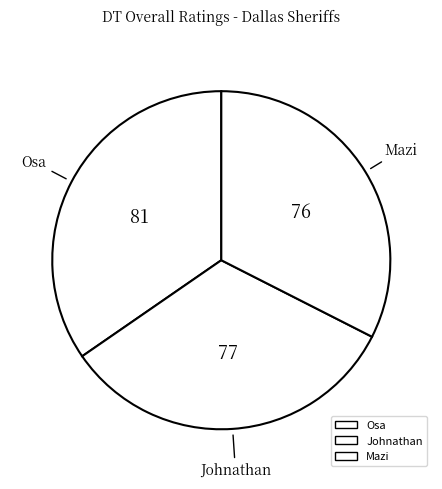

Which category has the biggest portion of the pie?

Osa